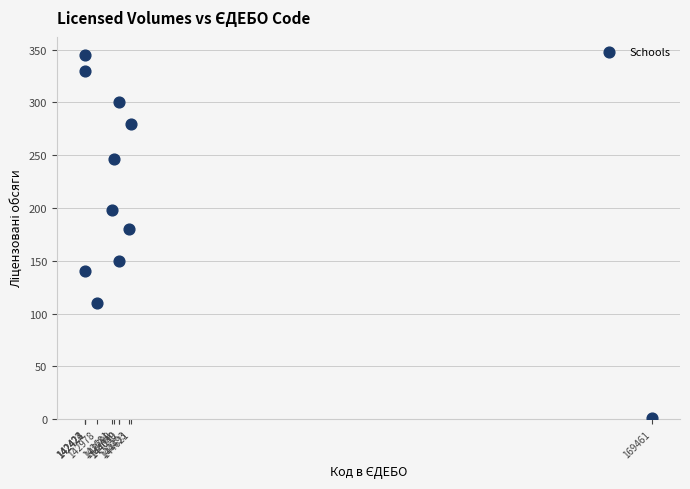

What Y value in the scatter plot is closest to 173?

180